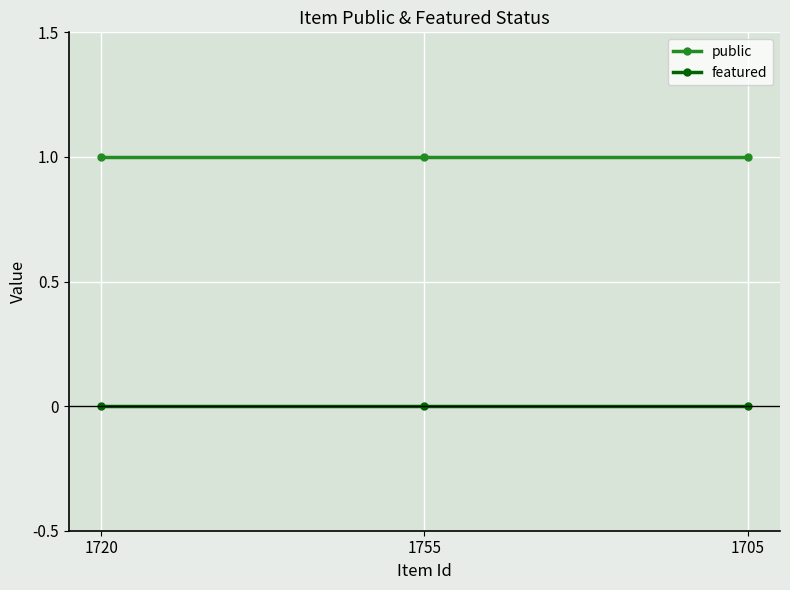

What is the greatest value displayed?

1